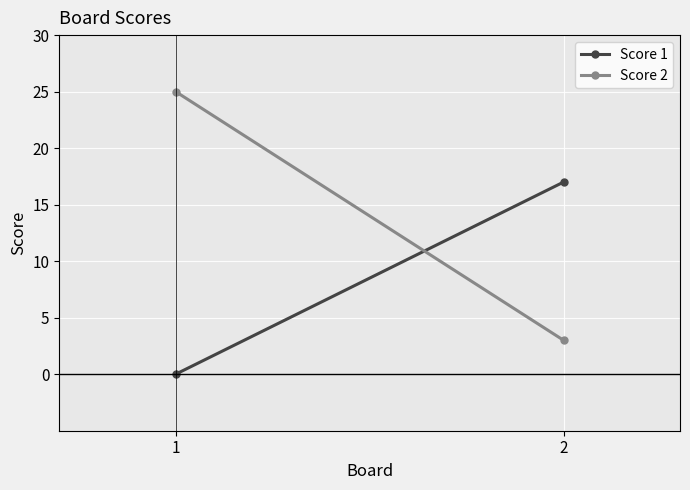

True or false: Score 1 has a value of -8 at 1.

False